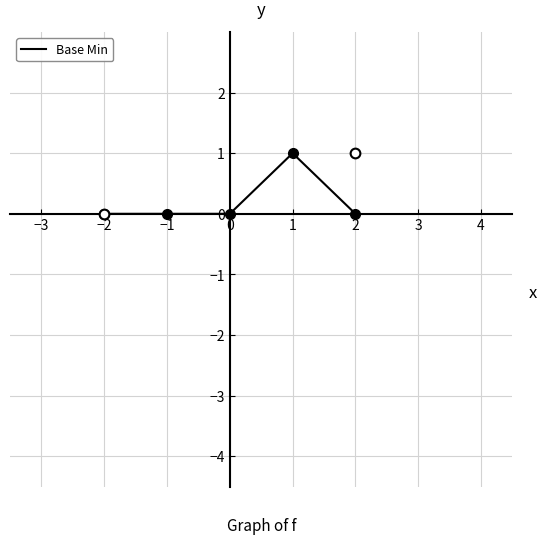

True or false: there are more than 0 points higher than both neighbors.

True